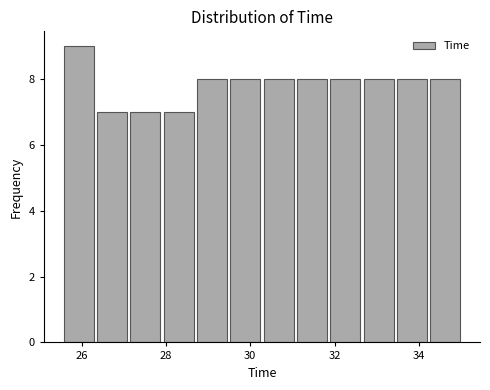

Read against the x-axis, roughly where is the centre of the tallest bar?

26.0